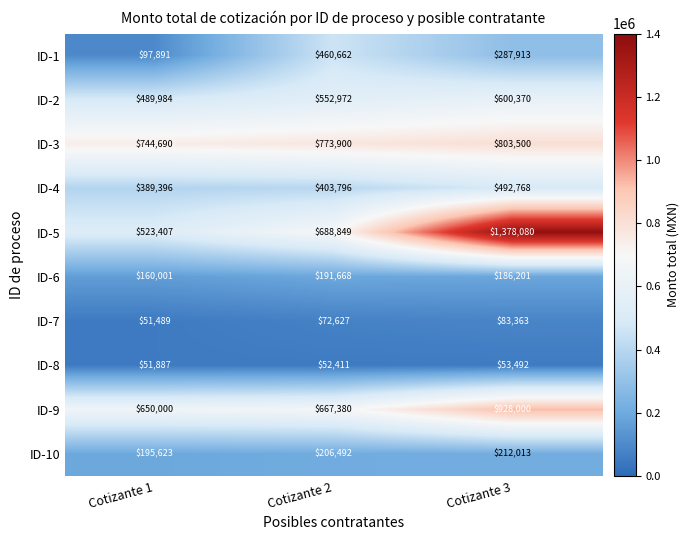

Which series has the widest spread of values?

ID-5